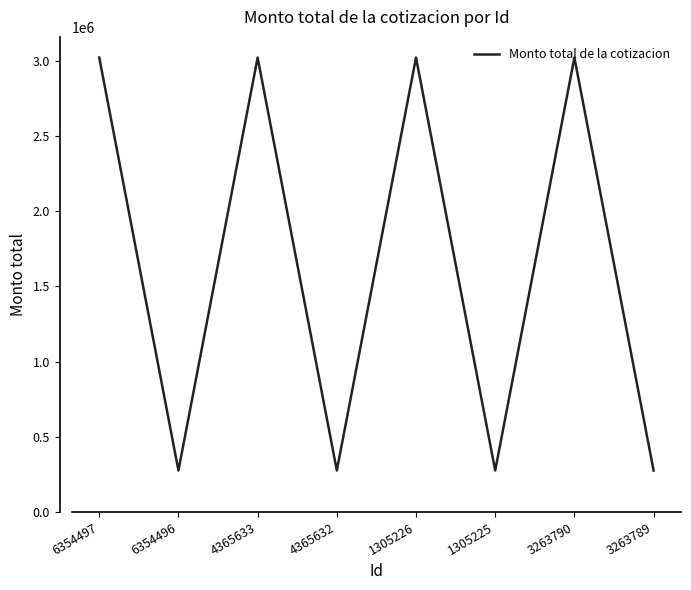

Approximately how many times larger is the value at 1305226 compared to 6354497?

1.0